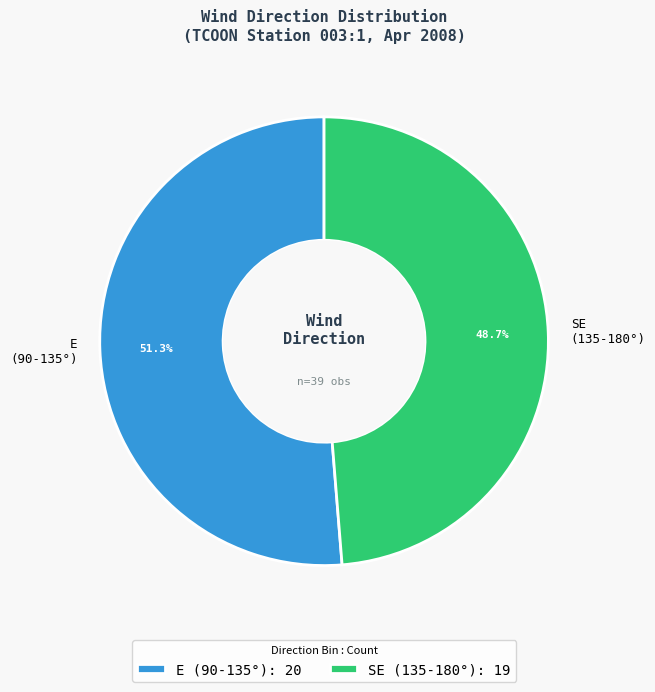

Is there any slice that represents more than half of the pie?

Yes